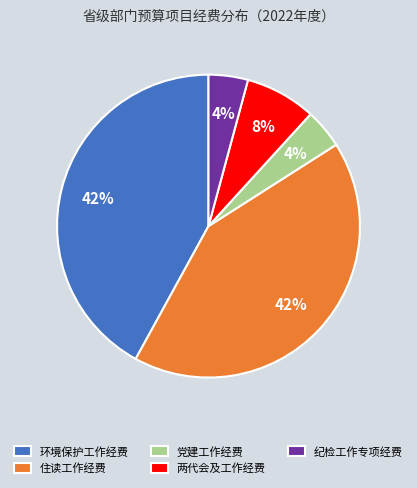

To the nearest percent, what portion does 两代会及工作经费 represent?

8%